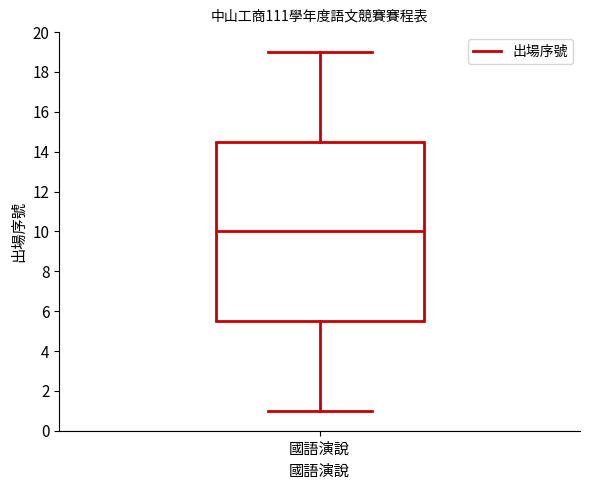

Where does the median line of the box for 國語演說 sit on the y-axis? The values are not printed on the chart, so give them approximately, as read against the axis.

10.0